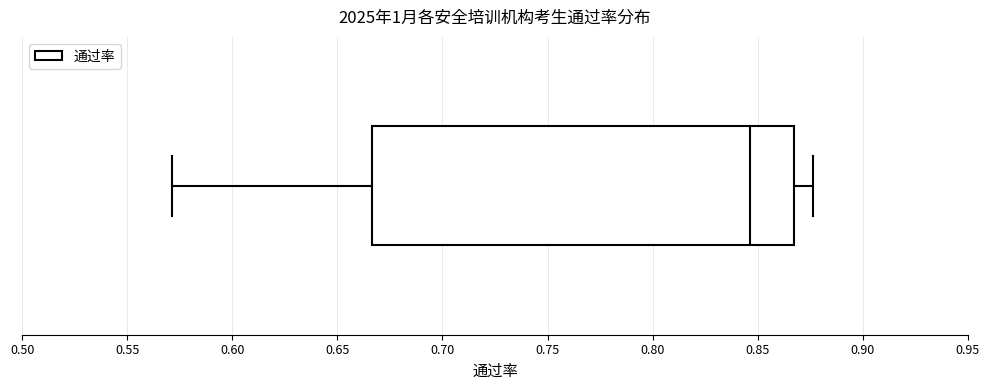

Where does the median line of the box sit on the x-axis? The values are not printed on the chart, so give them approximately, as read against the axis.

0.845